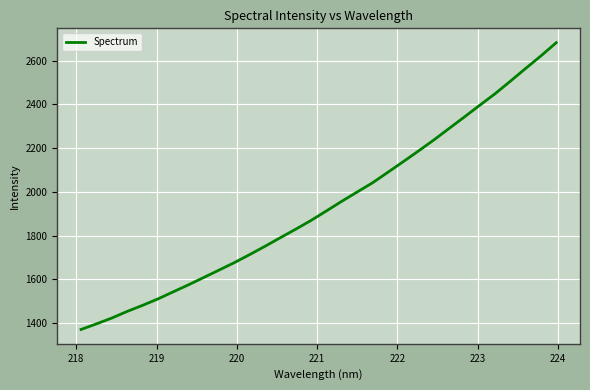

Reading left to right, what are all the values shown in this chart?

1371.4	1396.8	1423.5	1453.7	1481.4	1510.7	1543.2	1575.5	1609.1	1643.0	1677.2	1714.0	1751.9	1791.2	1829.9	1870.1	1913.4	1957.4	1999.6	2041.5	2089.6	2137.9	2187.0	2237.3	2290.0	2342.8	2396.0	2448.8	2506.1	2564.5	2621.9	2682.4